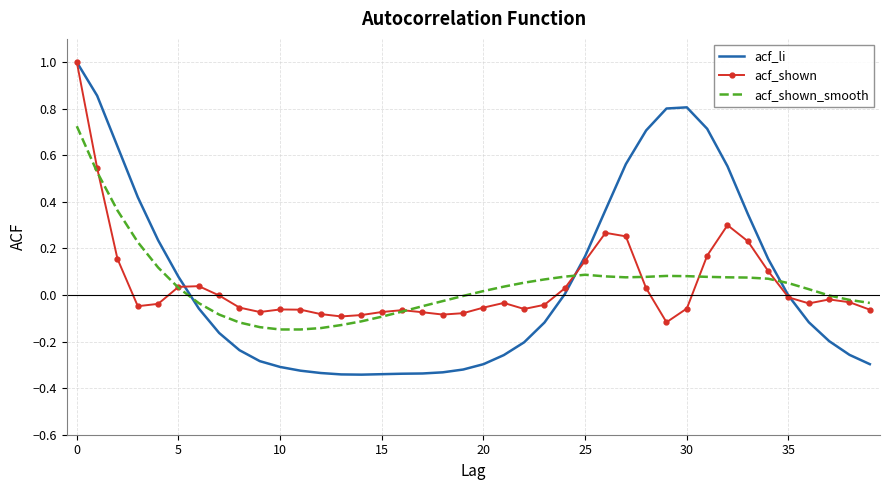

True or false: acf_li and acf_shown_smooth cross at least once.

True